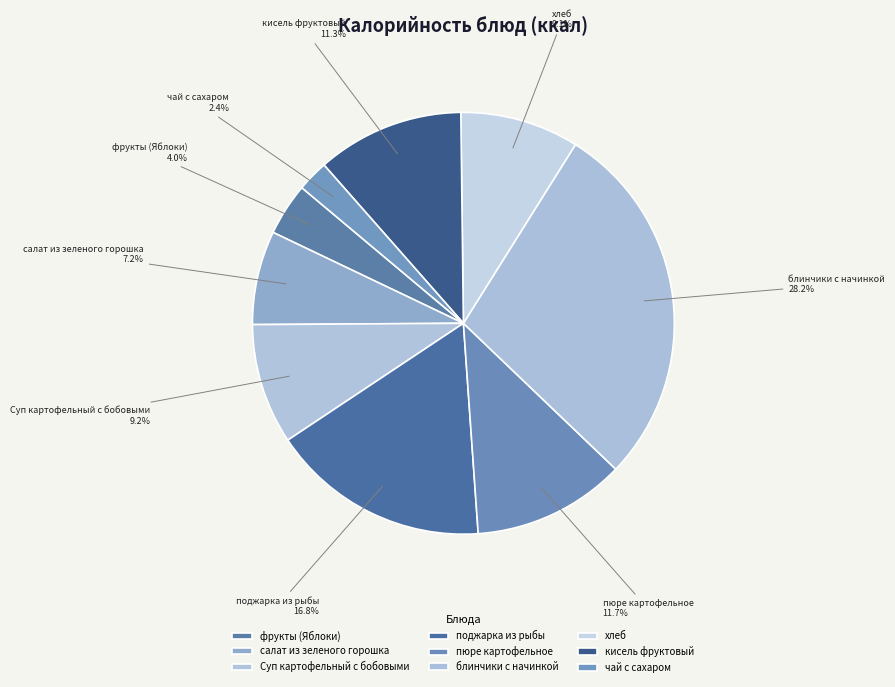

Count the number of slices in the pie.

9